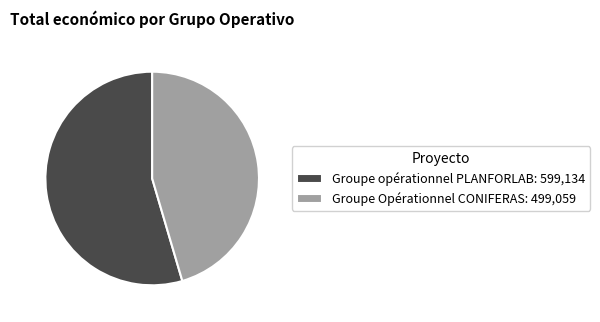

Between Groupe Opérationnel CONIFERAS: 499,059 and Groupe opérationnel PLANFORLAB: 599,134, which is larger?

Groupe opérationnel PLANFORLAB: 599,134